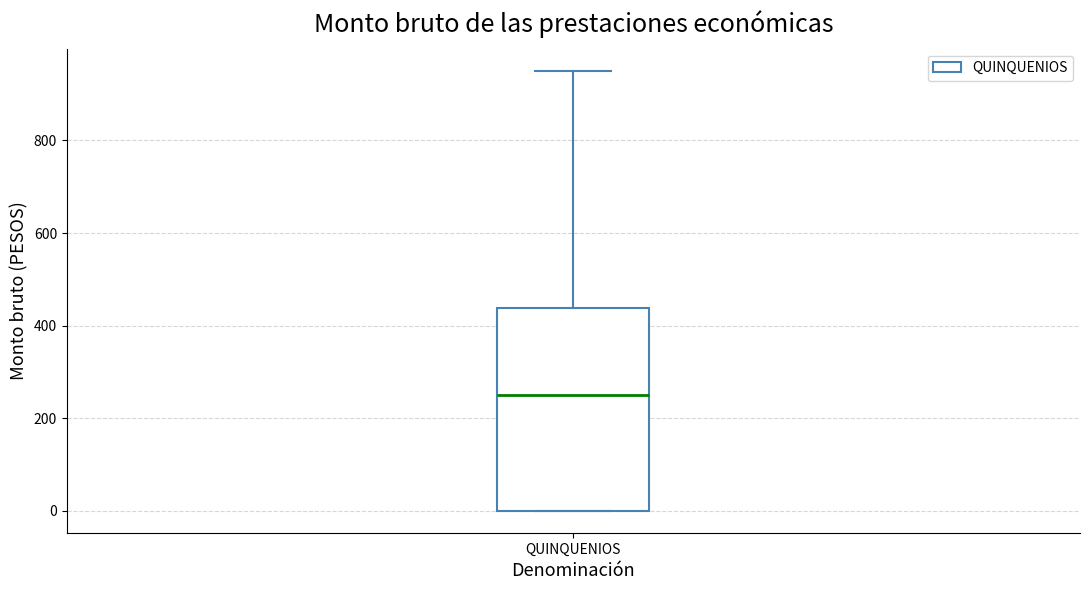

Read this box plot against the y-axis: the position of the median line, the range covered by the box, and the ends of both whiskers. The values are not printed on the chart, so give them approximately, as read against the axis.

median 240, box 0 to 440, whiskers 0 to 960